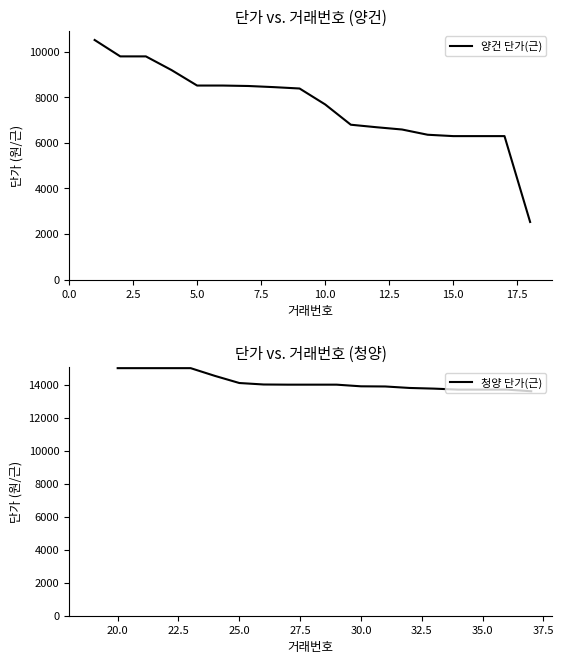

What is the highest value of the 청양 단가(근) series?

15000